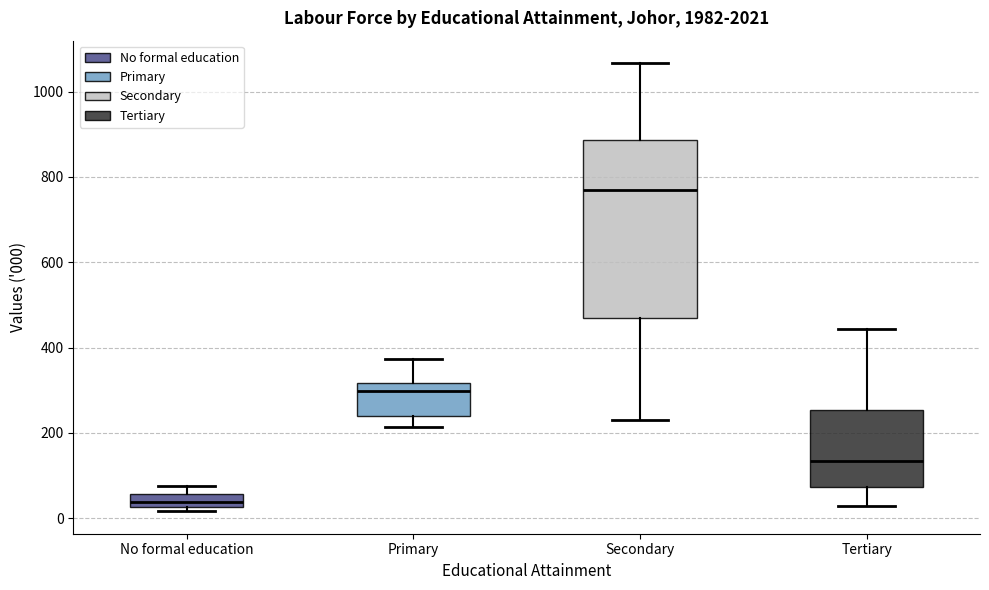

Which box has the lowest median line?

No formal education